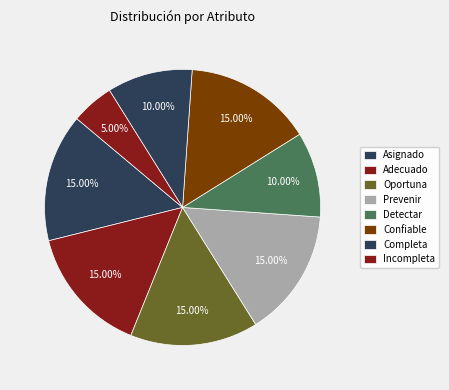

Is there a majority slice in this chart?

No